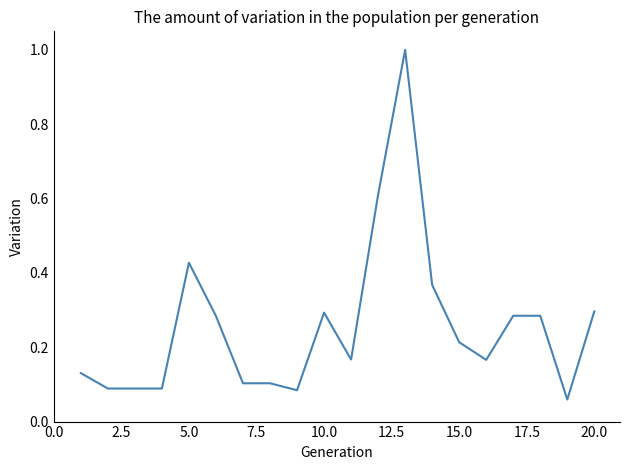

What is the difference between the maximum and minimum values?

0.9